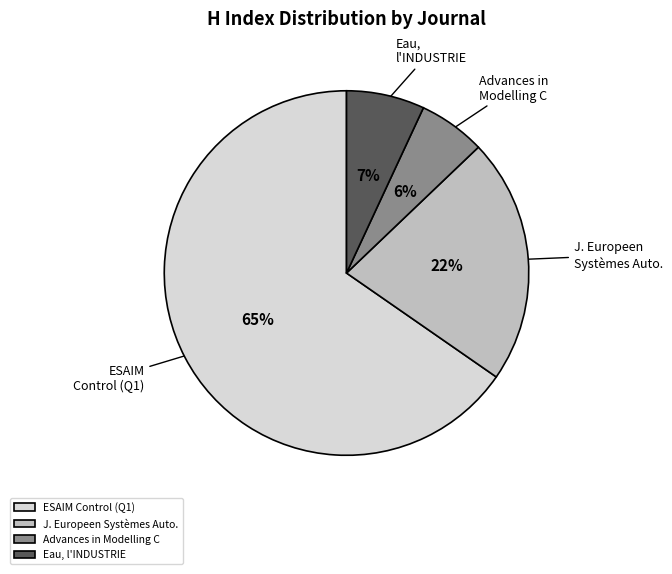

Is it true that J. Europeen Systèmes Auto. is 22% of the pie?

True